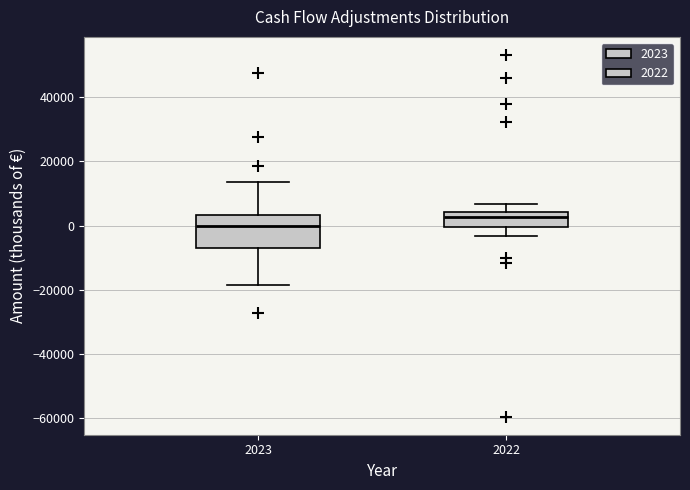

Where does the upper whisker of the box at x = 2022 end on the y-axis? The values are not printed on the chart, so give them approximately, as read against the axis.

6000